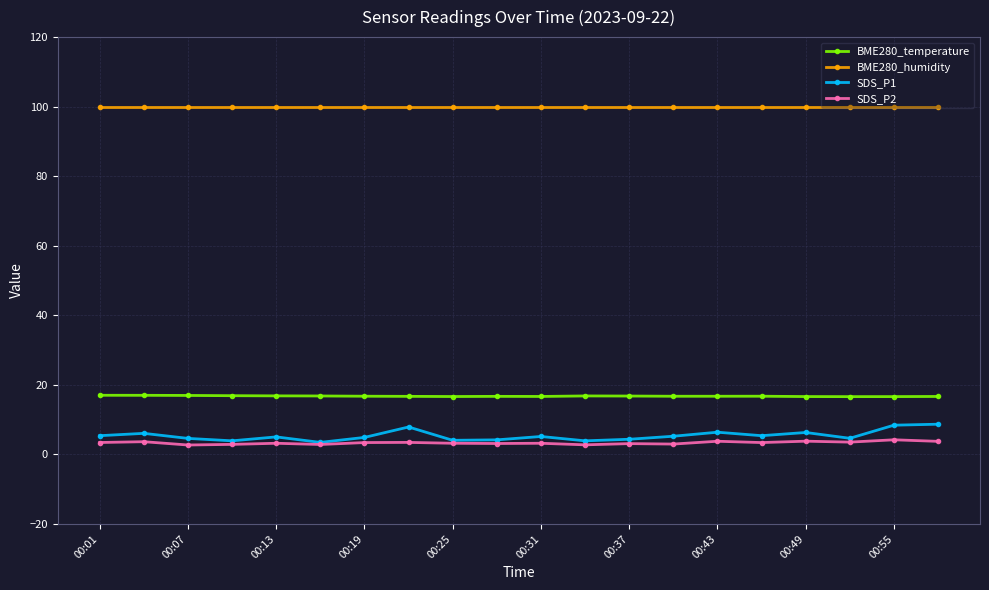

What is the average value of the BME280_humidity series?

100.0